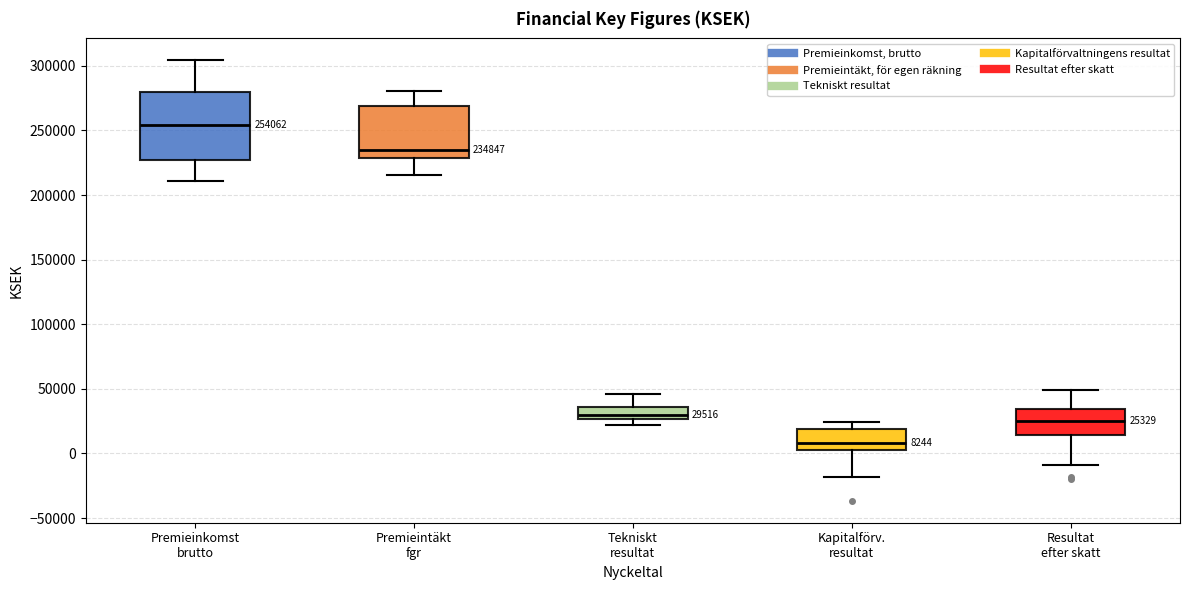

Comparing the boxes themselves (not the whiskers), which one is the tallest?

Premieinkomst brutto